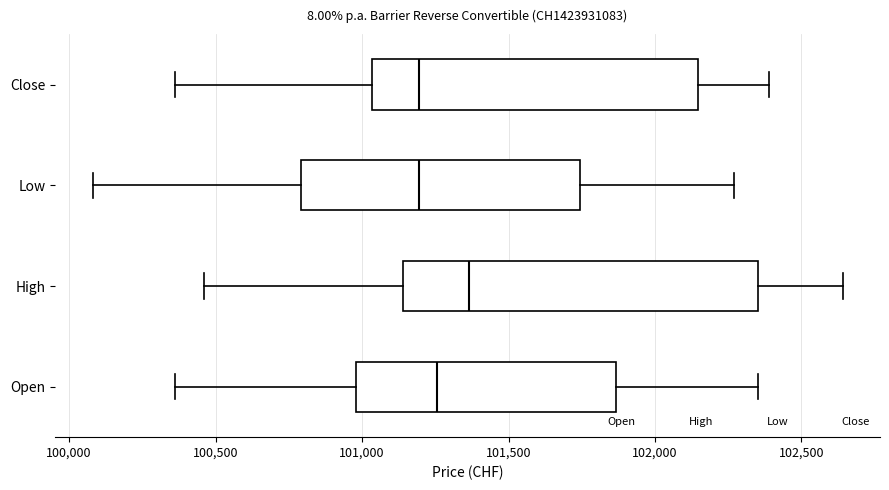

Where is the left edge of the box for Low on the x-axis? The values are not printed on the chart, so give them approximately, as read against the axis.

100800